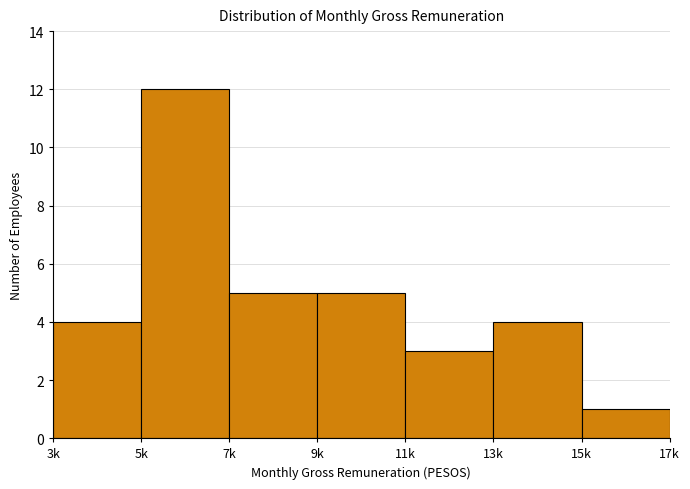

Reading left to right, list all the values displayed in this chart.

4	12	5	5	3	4	1